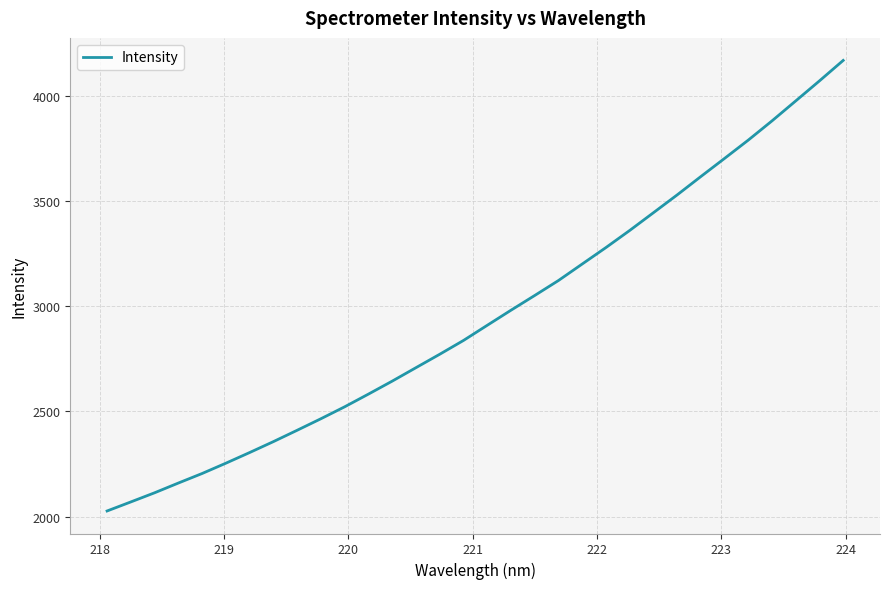

What is the difference between the maximum and minimum values?

2143.5